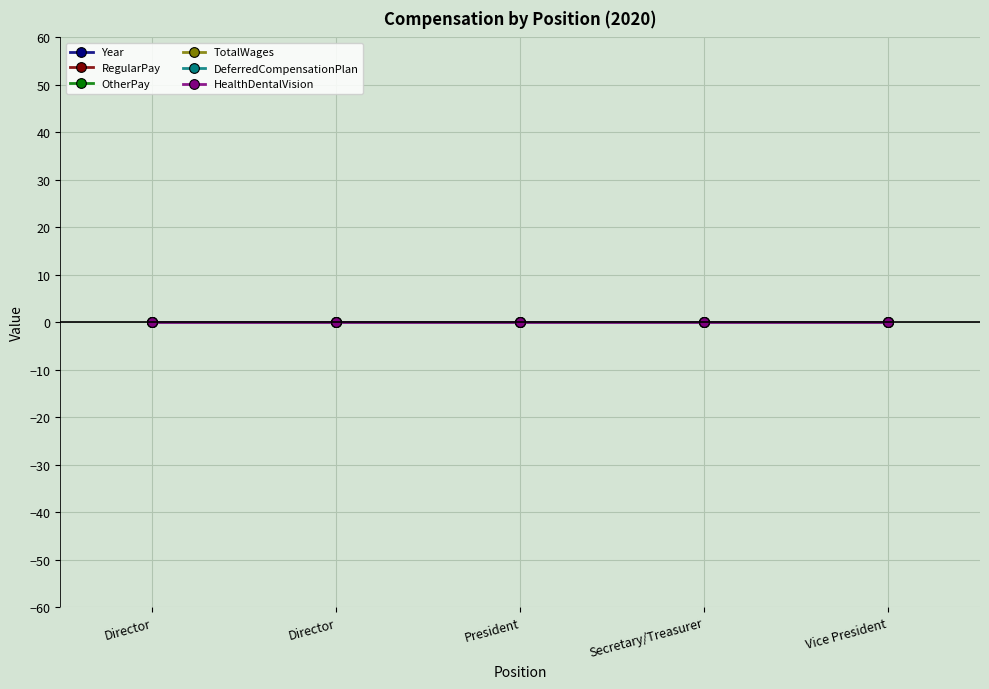

Does the chart display data point markers on the line(s)?

Yes